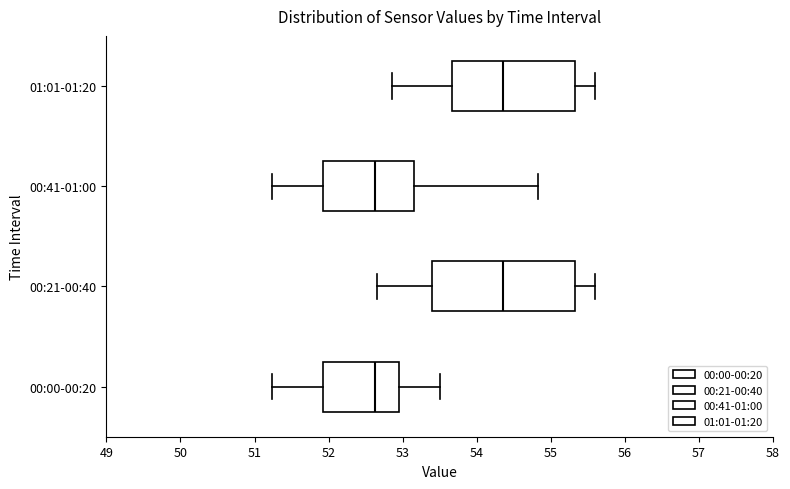

Reading bottom to top, transcribe this box plot: for each box, give where its median line is, the range the box spans, and where its two whiskers end, as read against the x-axis. The values are not printed on the chart, so give them approximately, as read against the axis.

00:00-00:20: median 52.6, box 51.9 to 53.0, whiskers 51.2 to 53.5
00:21-00:40: median 54.4, box 53.4 to 55.3, whiskers 52.7 to 55.6
00:41-01:00: median 52.6, box 51.9 to 53.2, whiskers 51.2 to 54.8
01:01-01:20: median 54.4, box 53.7 to 55.3, whiskers 52.9 to 55.6